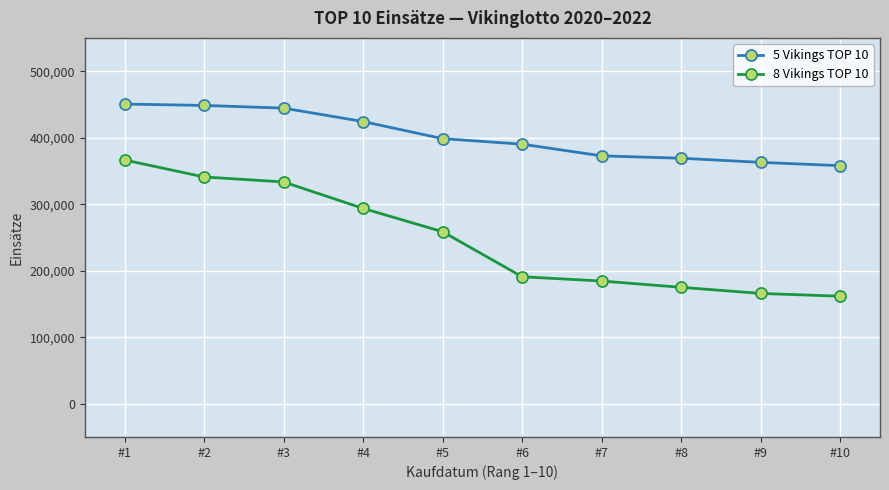

What is the value of the 5 Vikings TOP 10 point at the 8th from the left?

369080